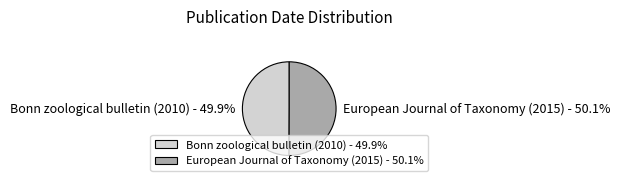

What is the ratio of the value at European Journal of Taxonomy (2015) - 50.1% to the value at Bonn zoological bulletin (2010) - 49.9%?

1.0